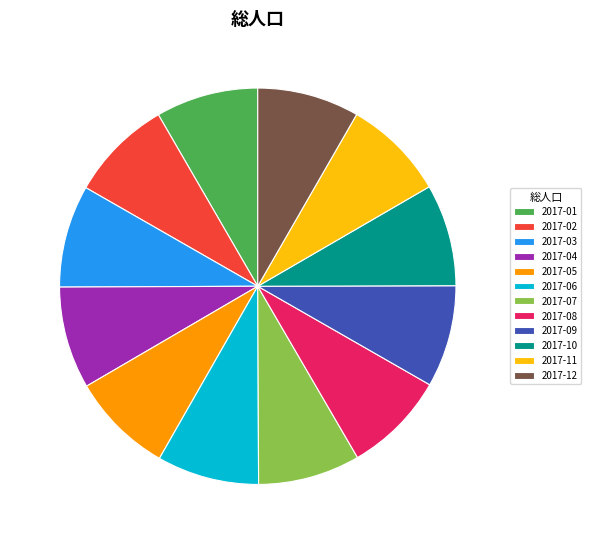

Approximately how many times larger is the value at 2017-04 compared to 2017-08?

1.0